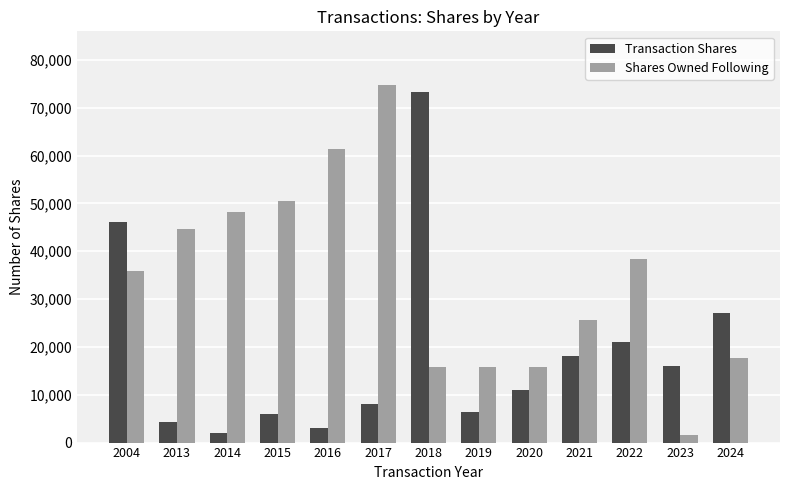

How many groups of bars are there?

13